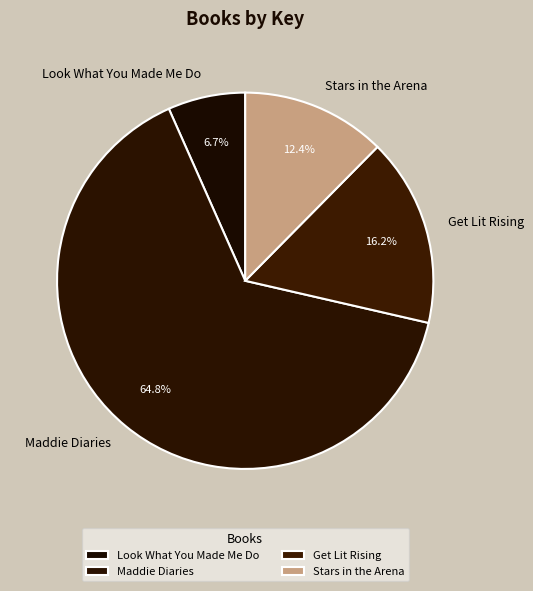

How much of the chart is everything except Look What You Made Me Do?

93.3%